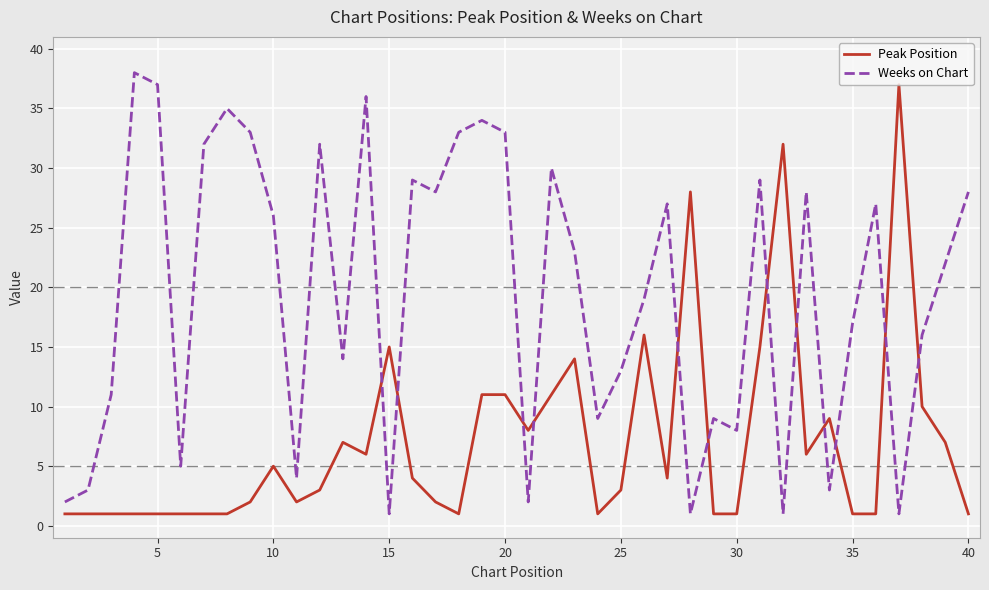

After their last crossing, which series has the higher values: Peak Position or Weeks on Chart?

Weeks on Chart